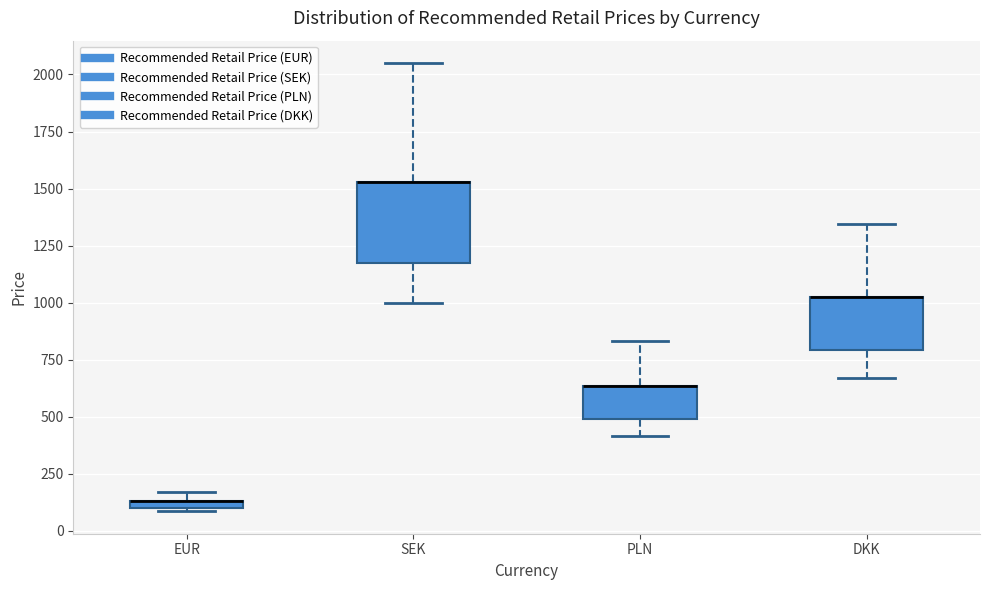

Which box is the tallest, from its lower edge to its upper edge?

SEK